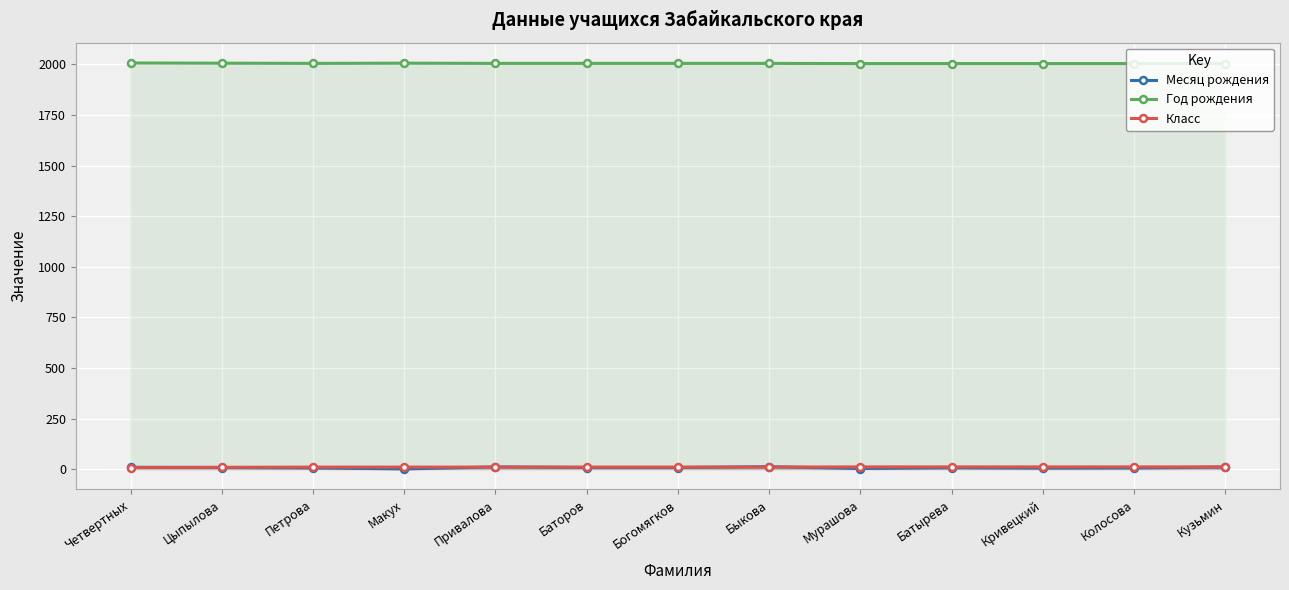

How many lines are shown in the chart?

3